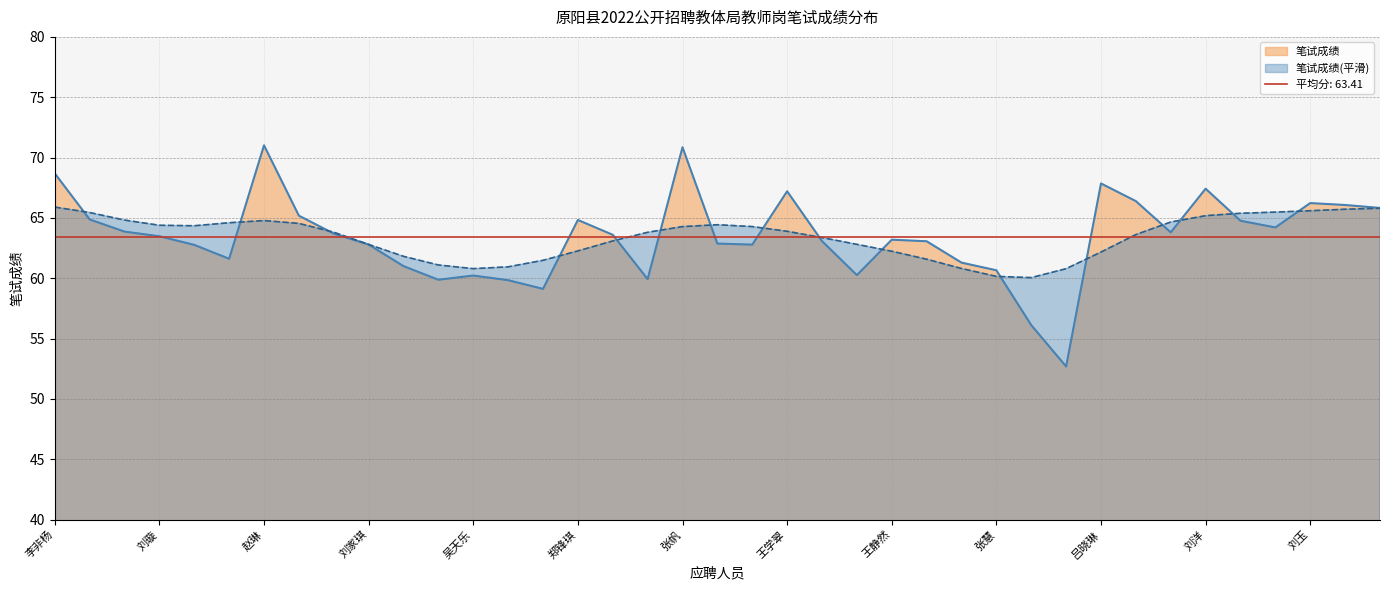

What is the difference between the maximum and minimum values?

18.3